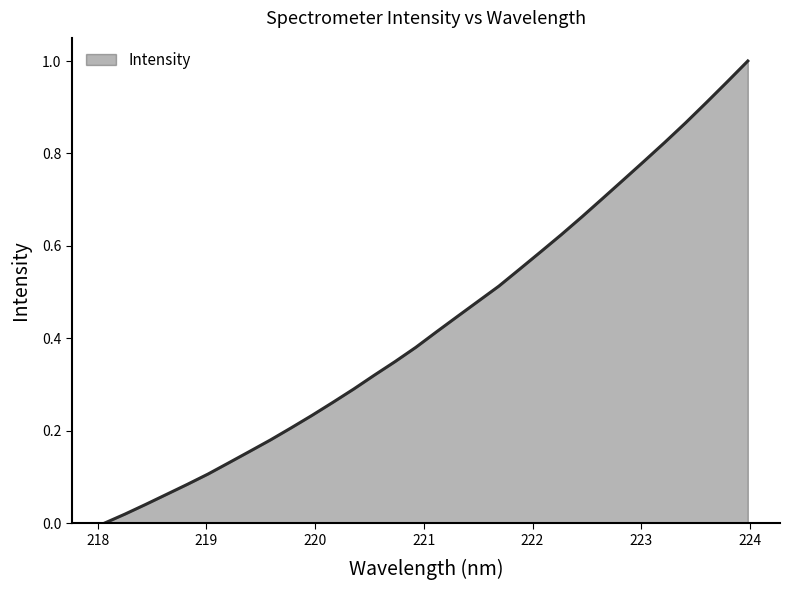

Does the chart display data point markers on the line(s)?

No